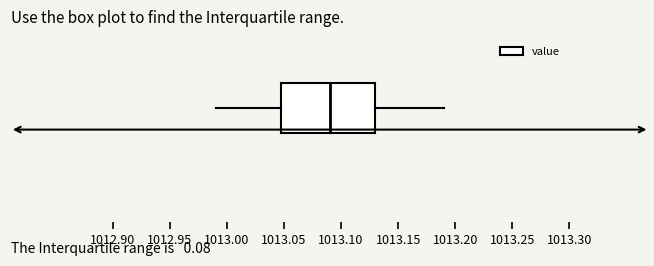

Transcribe this box plot: give where the median line is, the range the box spans, and where the two whiskers end, as read against the x-axis. The values are not printed on the chart, so give them approximately, as read against the axis.

median 1013.09, box 1013.05 to 1013.13, whiskers 1012.99 to 1013.19